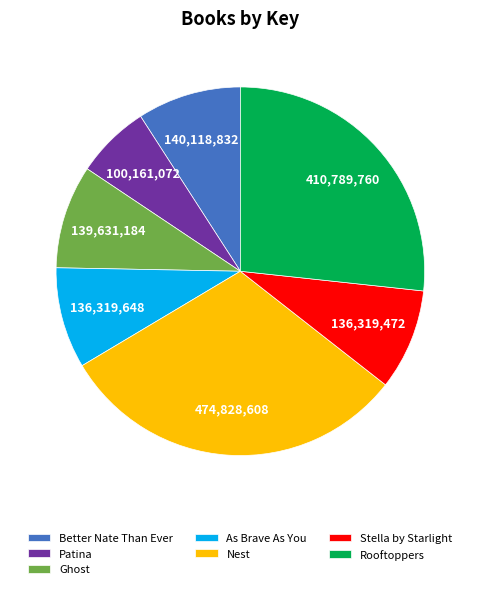

Is there a majority slice in this chart?

No